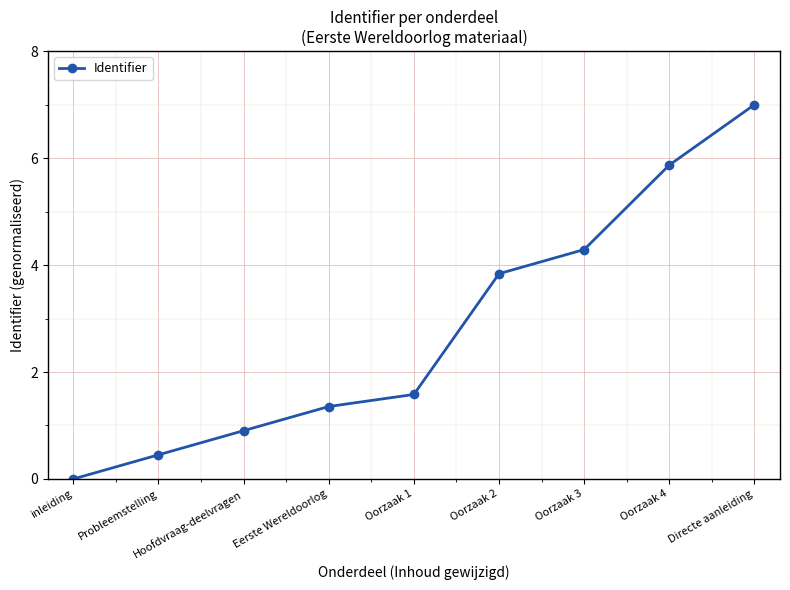

Is it true that the value at Hoofdvraag-deelvragen is 0.9?

True